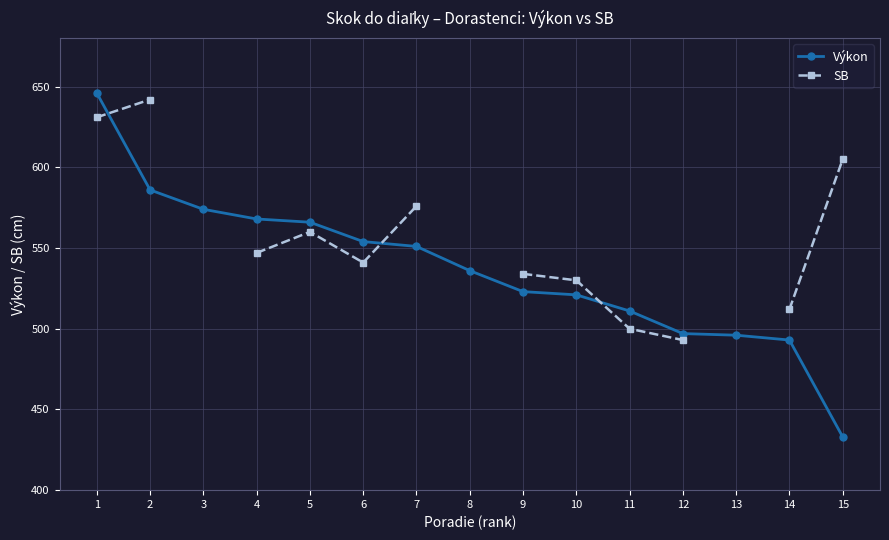

At which category does the chart reach its minimum across all series?

15